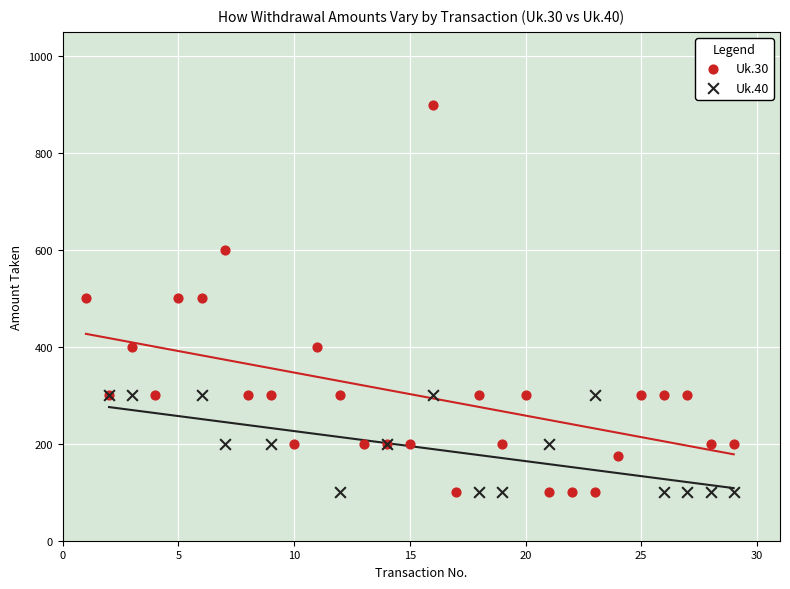

Which series has the widest spread of Y values?

Uk.30